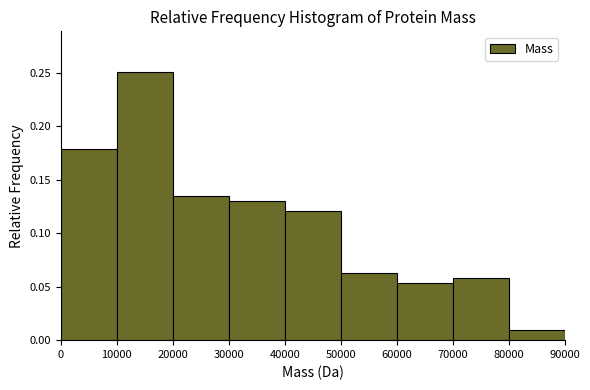

Reading left to right, list every bar in this chart as the range it spans on the x-axis followed by its height. The values are not printed on the chart, so give them approximately, as read against the axis.

0 to 10000: 0.180
10000 to 20000: 0.250
20000 to 30000: 0.135
30000 to 40000: 0.130
40000 to 50000: 0.120
50000 to 60000: 0.065
60000 to 70000: 0.055
70000 to 80000: 0.060
80000 to 90000: 0.010